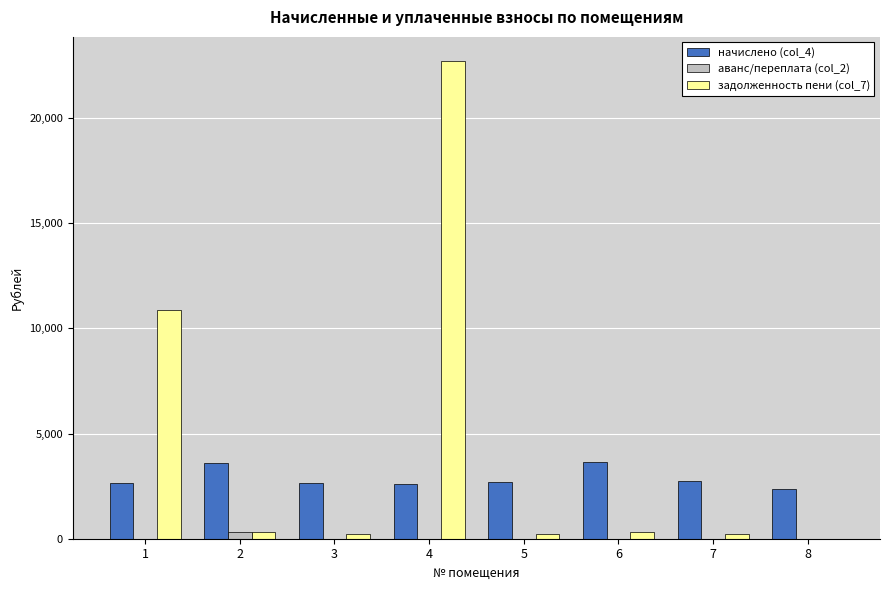

What is the maximum value for начислено (col_4)?

3659.0